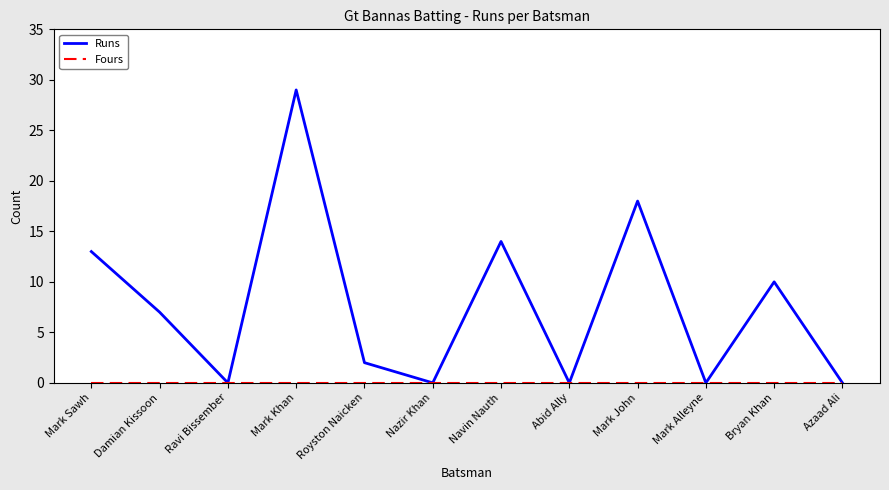

True or false: Runs has a value of 12 at Damian Kissoon.

False